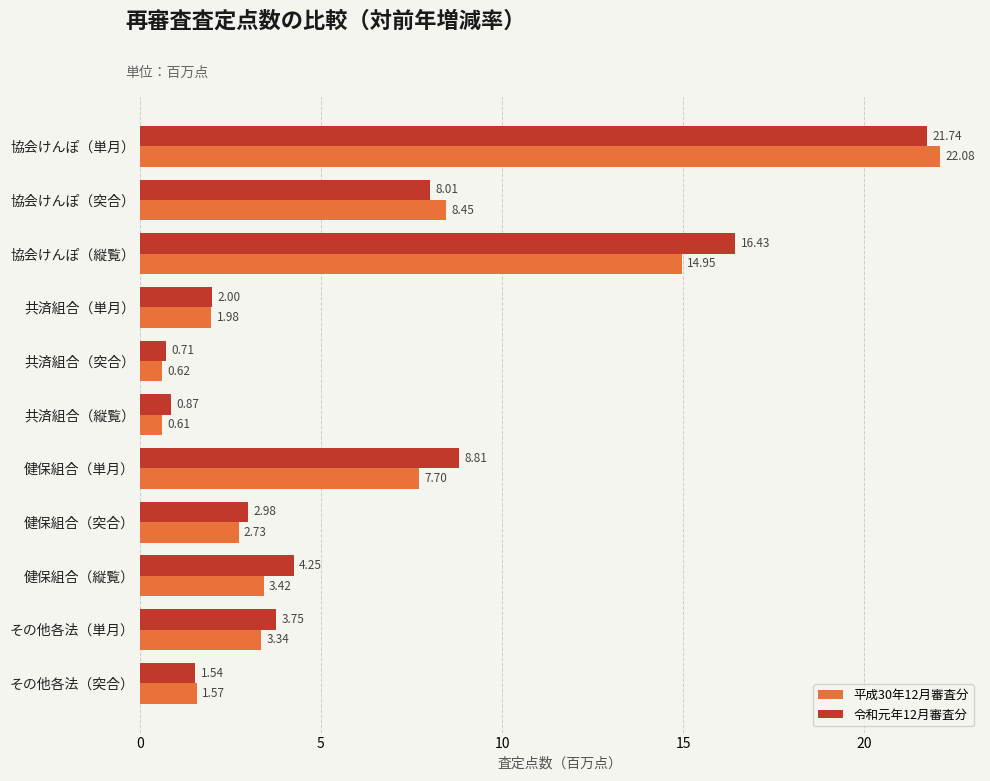

Which category has the highest value in the 令和元年12月審査分 series?

協会けんぽ（単月）